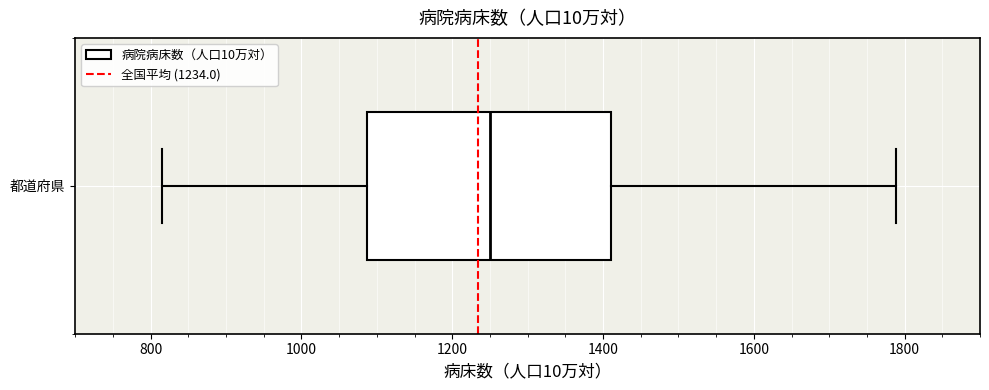

Where is the right edge of the box for 都道府県 on the x-axis? The values are not printed on the chart, so give them approximately, as read against the axis.

1420